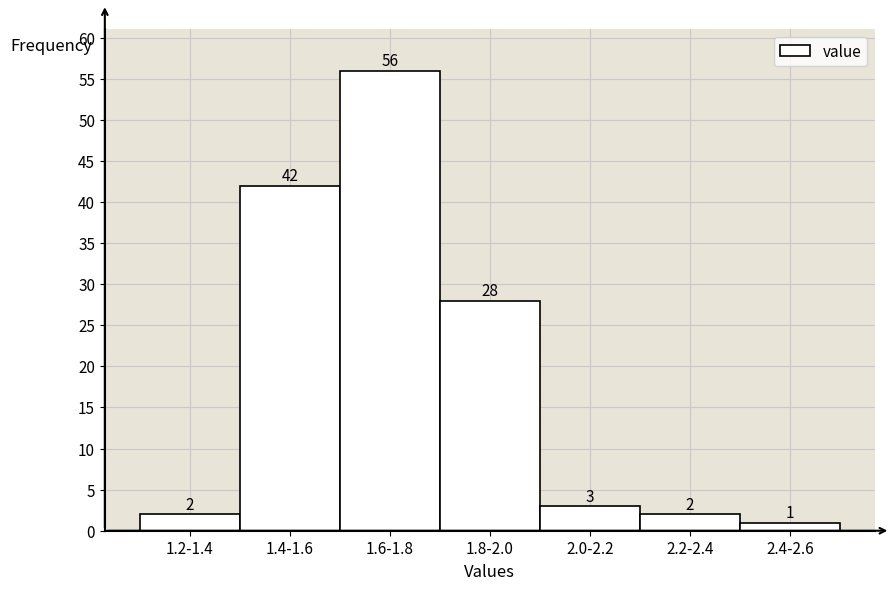

Reading left to right, transcribe all the data shown in this chart.

2	42	56	28	3	2	1